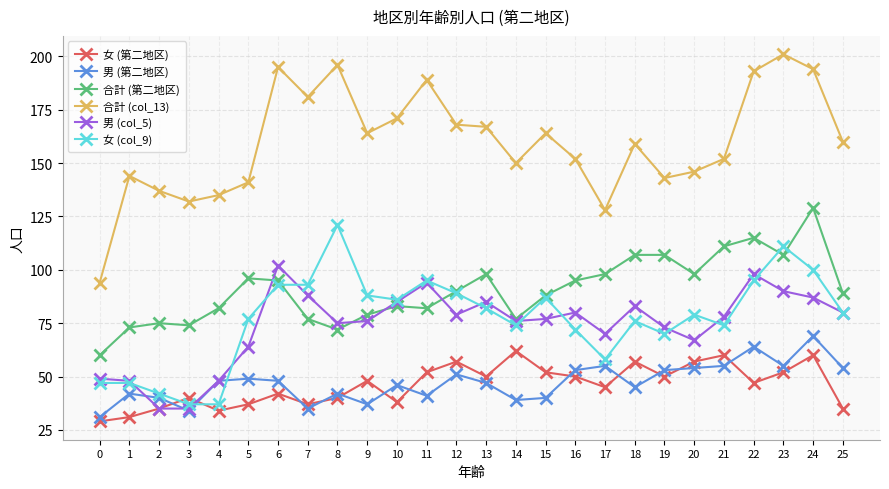

What is the maximum value shown in the chart?

201